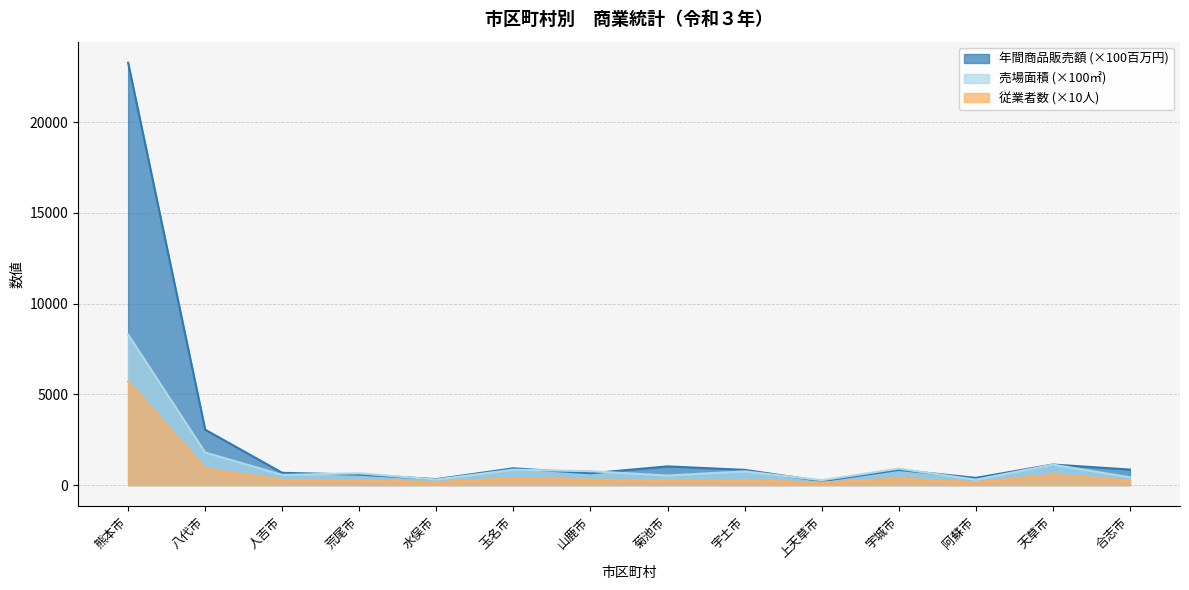

What is the difference between the highest and lowest values at 熊本市?

17560.6